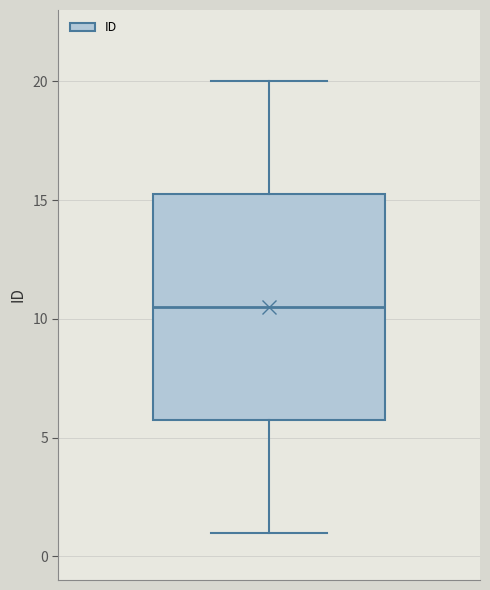

Read this box plot against the y-axis: the position of the median line, the range covered by the box, and the ends of both whiskers. The values are not printed on the chart, so give them approximately, as read against the axis.

median 10.5, box 6.0 to 15.5, whiskers 1.0 to 20.0